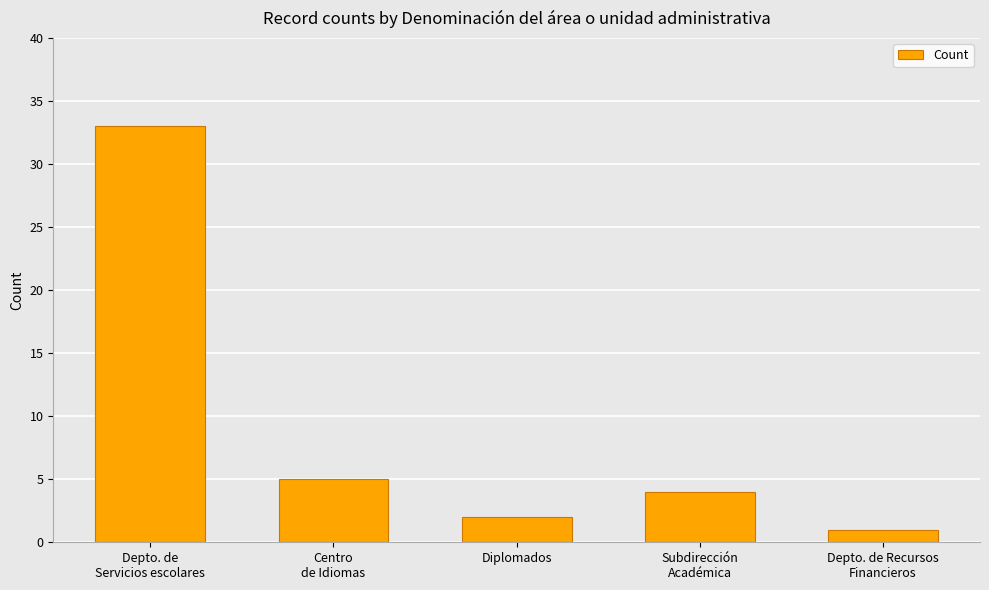

What is the minimum value shown in the chart?

1